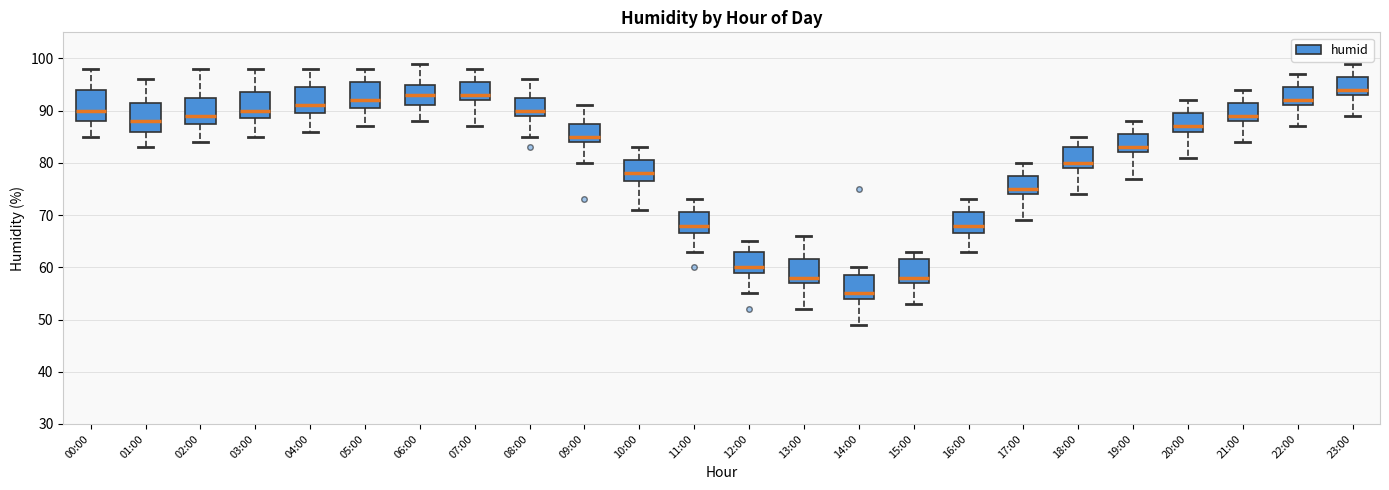

Reading left to right, read every box against the y-axis: the position of its median line, the range the box covers, and the ends of its whiskers. The values are not printed on the chart, so give them approximately, as read against the axis.

00:00: median 90, box 88 to 94, whiskers 85 to 98
01:00: median 88, box 86 to 92, whiskers 83 to 96
02:00: median 89, box 88 to 93, whiskers 84 to 98
03:00: median 90, box 89 to 94, whiskers 85 to 98
04:00: median 91, box 90 to 95, whiskers 86 to 98
05:00: median 92, box 91 to 96, whiskers 87 to 98
06:00: median 93, box 91 to 95, whiskers 88 to 99
07:00: median 93, box 92 to 96, whiskers 87 to 98
08:00: median 90, box 89 to 93, whiskers 85 to 96
09:00: median 85, box 84 to 88, whiskers 80 to 91
10:00: median 78, box 77 to 81, whiskers 71 to 83
11:00: median 68, box 67 to 71, whiskers 63 to 73
12:00: median 60, box 59 to 63, whiskers 55 to 65
13:00: median 58, box 57 to 62, whiskers 52 to 66
14:00: median 55, box 54 to 59, whiskers 49 to 60
15:00: median 58, box 57 to 62, whiskers 53 to 63
16:00: median 68, box 67 to 71, whiskers 63 to 73
17:00: median 75, box 74 to 78, whiskers 69 to 80
18:00: median 80, box 79 to 83, whiskers 74 to 85
19:00: median 83, box 82 to 86, whiskers 77 to 88
20:00: median 87, box 86 to 90, whiskers 81 to 92
21:00: median 89, box 88 to 92, whiskers 84 to 94
22:00: median 92, box 91 to 95, whiskers 87 to 97
23:00: median 94, box 93 to 97, whiskers 89 to 99